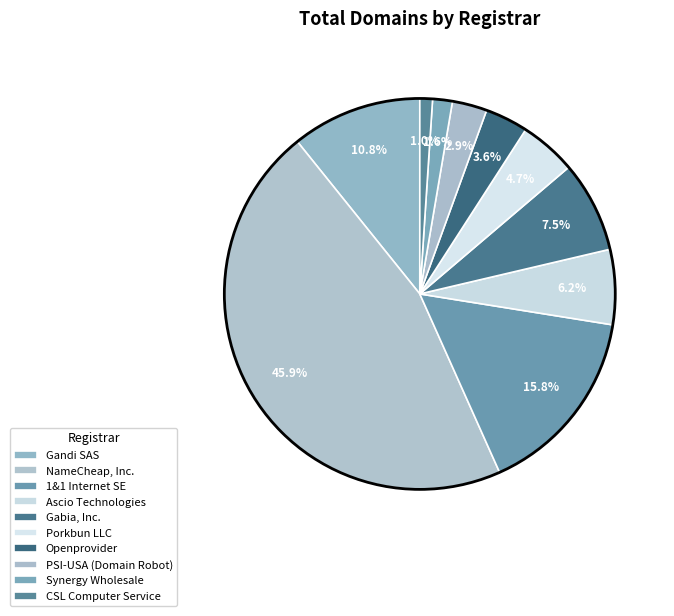

Rank the categories by value from lowest to highest.

CSL Computer Service, Synergy Wholesale, PSI-USA (Domain Robot), Openprovider, Porkbun LLC, Ascio Technologies, Gabia, Inc., Gandi SAS, 1&1 Internet SE, NameCheap, Inc.